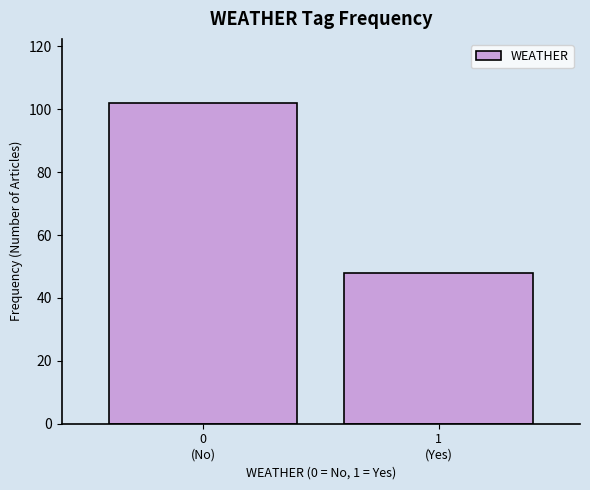

Reading left to right, extract all data points from this chart.

102	48